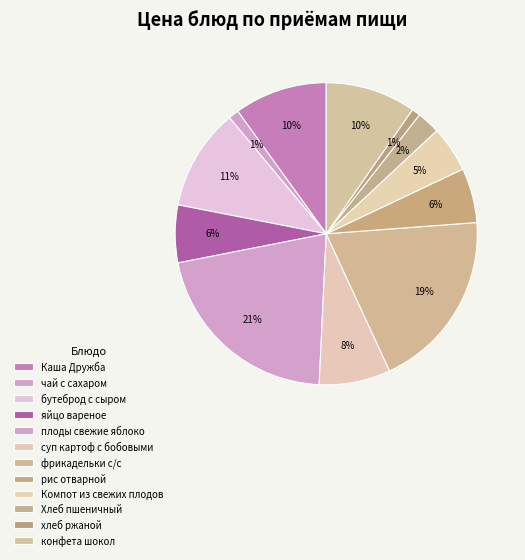

Approximately how many times larger is the value at Хлеб пшеничный compared to Каша Дружба?

0.2